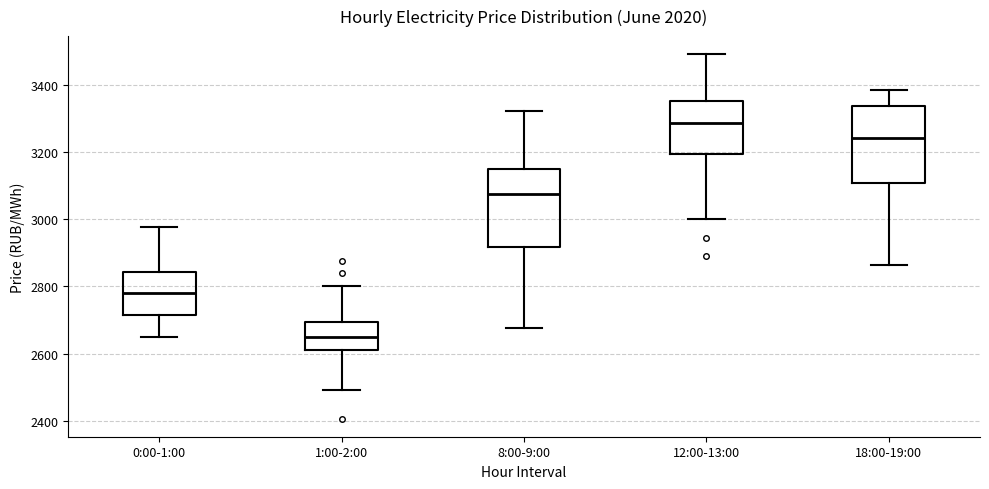

Which box has the lowest median line?

1:00-2:00